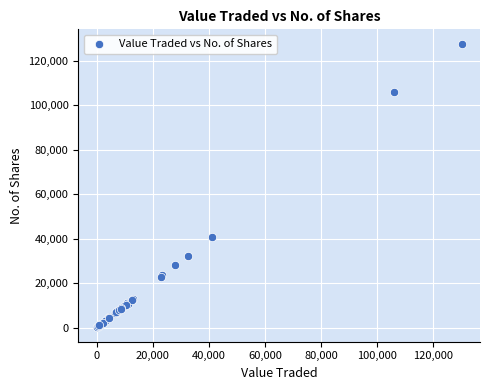

What Y value in the scatter plot is closest to 63836?

40478